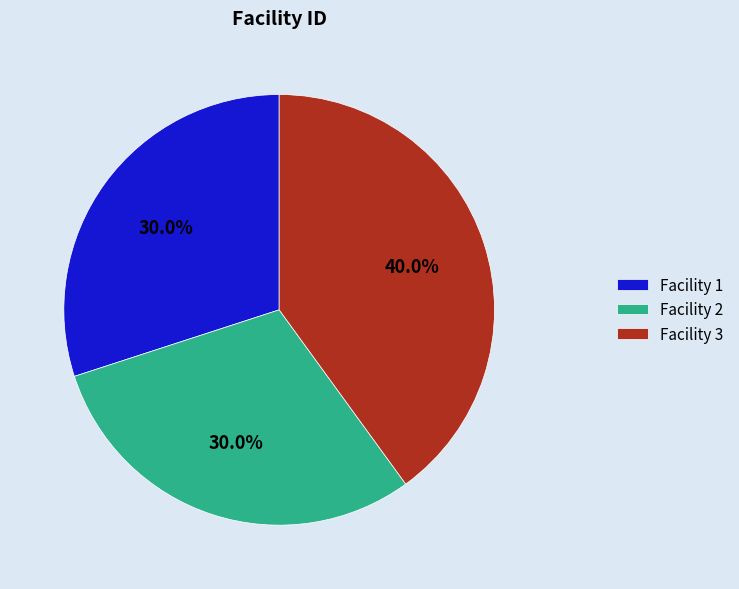

Which slice is the largest?

Facility 3